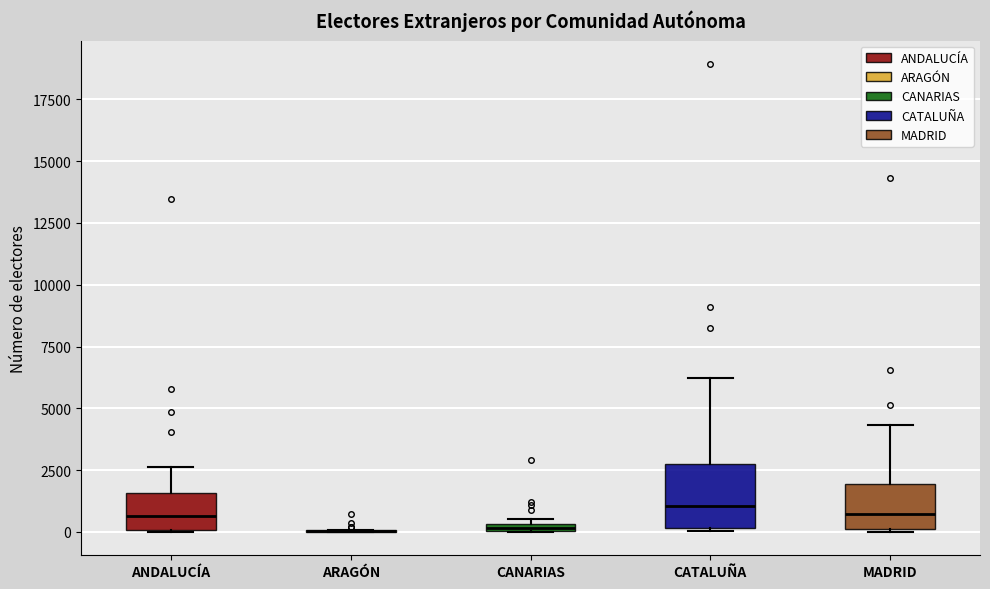

Which box is the tallest, from its lower edge to its upper edge?

CATALUÑA